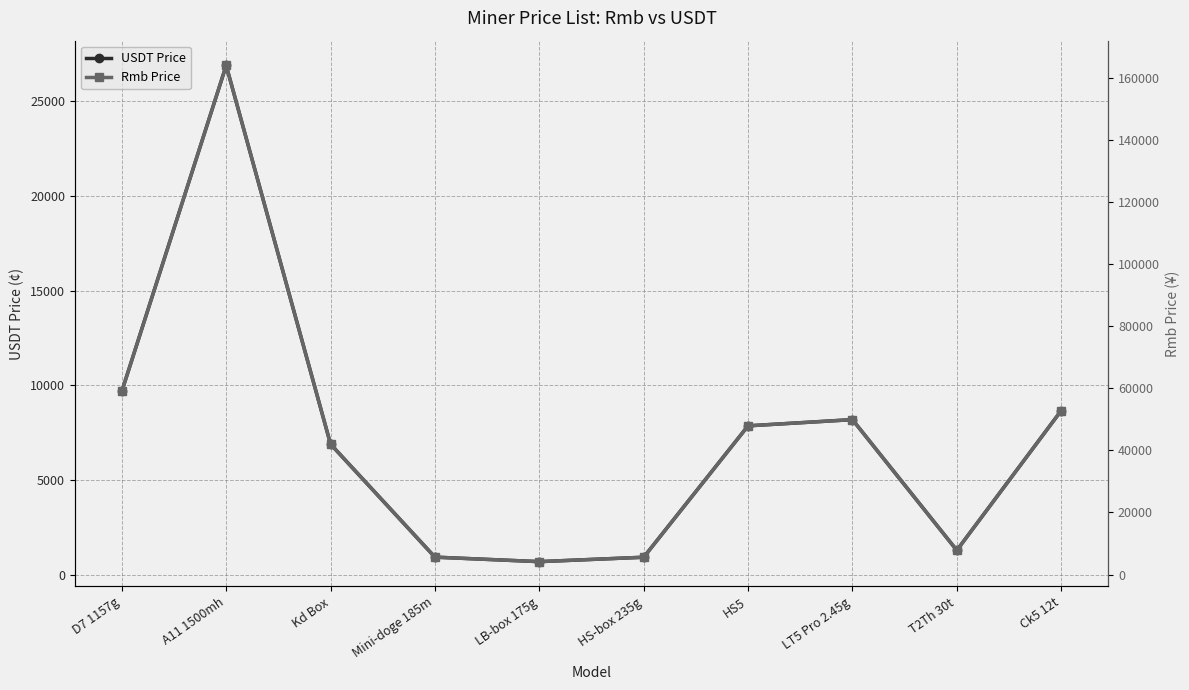

True or false: Rmb Price and USDT Price cross at least once.

False